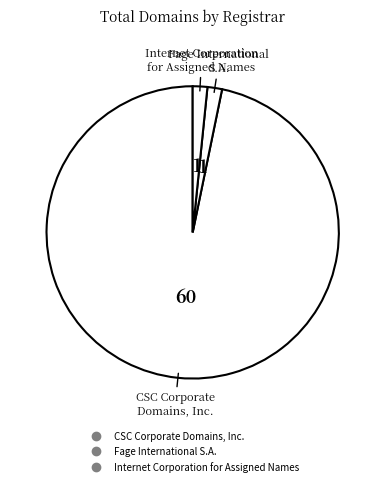

What is the smallest slice in the pie chart?

Fage International S.A.